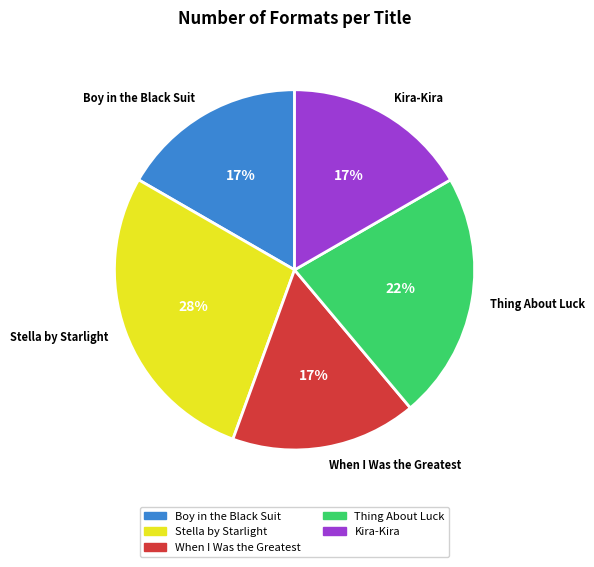

Does Stella by Starlight represent more than half of the total?

No